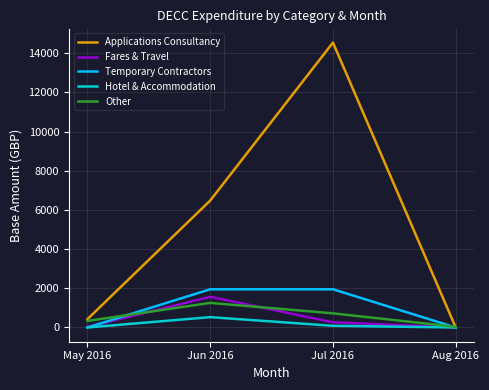

Which series changed the most between May 2016 and Jun 2016?

Applications Consultancy